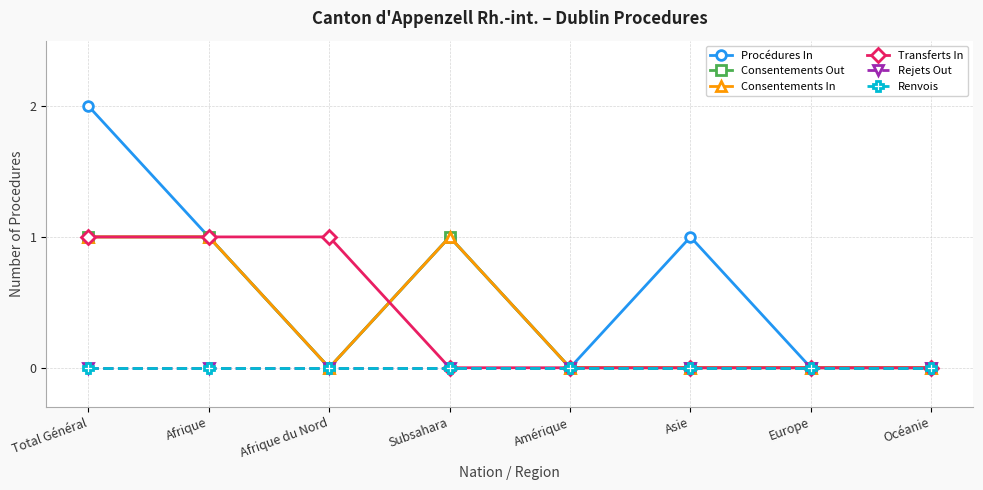

Count the Transferts In values in the range 0 to 1.

8